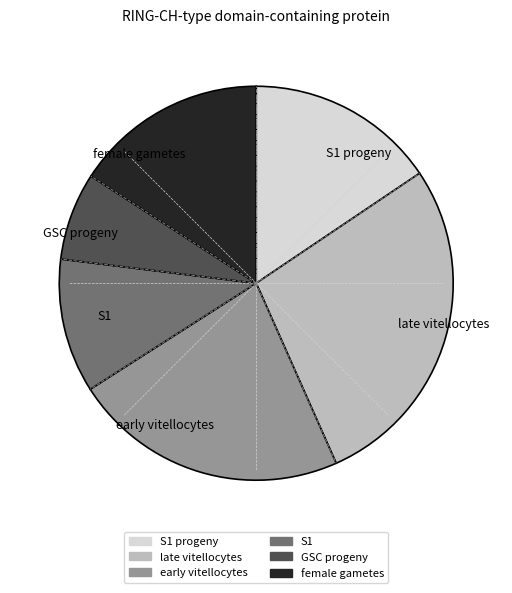

How many segments does this pie chart have?

6